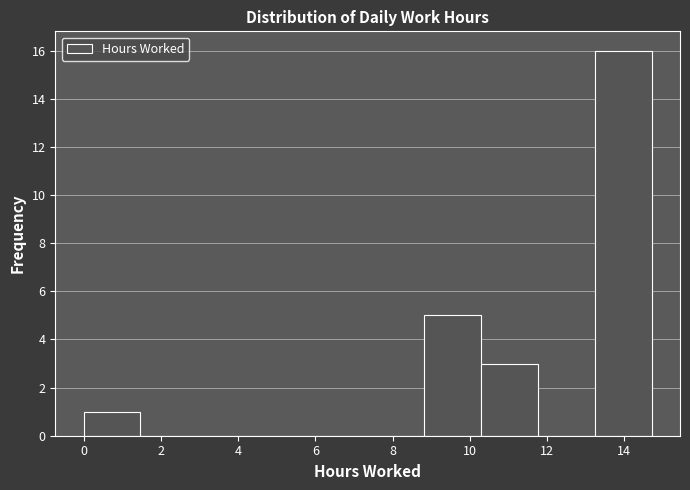

Reading left to right, transcribe this chart: for each bar, give the range it covers on the x-axis and its height. Neither the bar edges nor the heights are printed on the chart, so give them approximately, as read against the axes.

0.0 to 1.4: 1
1.4 to 3.0: 0
3.0 to 4.4: 0
4.4 to 5.8: 0
5.8 to 7.4: 0
7.4 to 8.8: 0
8.8 to 10.2: 5
10.2 to 11.8: 3
11.8 to 13.2: 0
13.2 to 14.8: 16